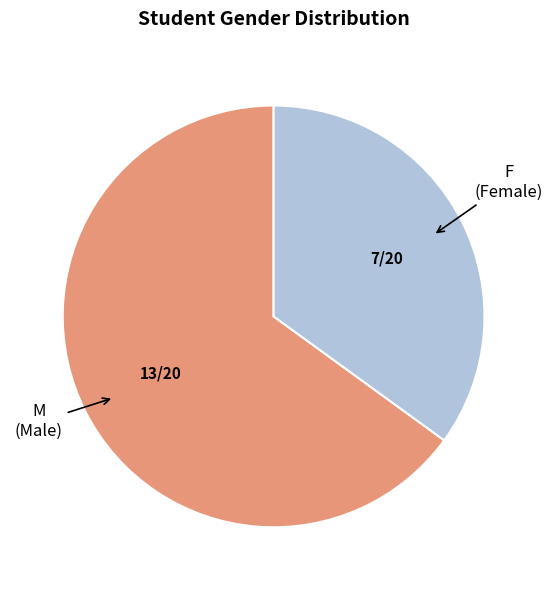

Combined, do M and F account for over 50%?

Yes